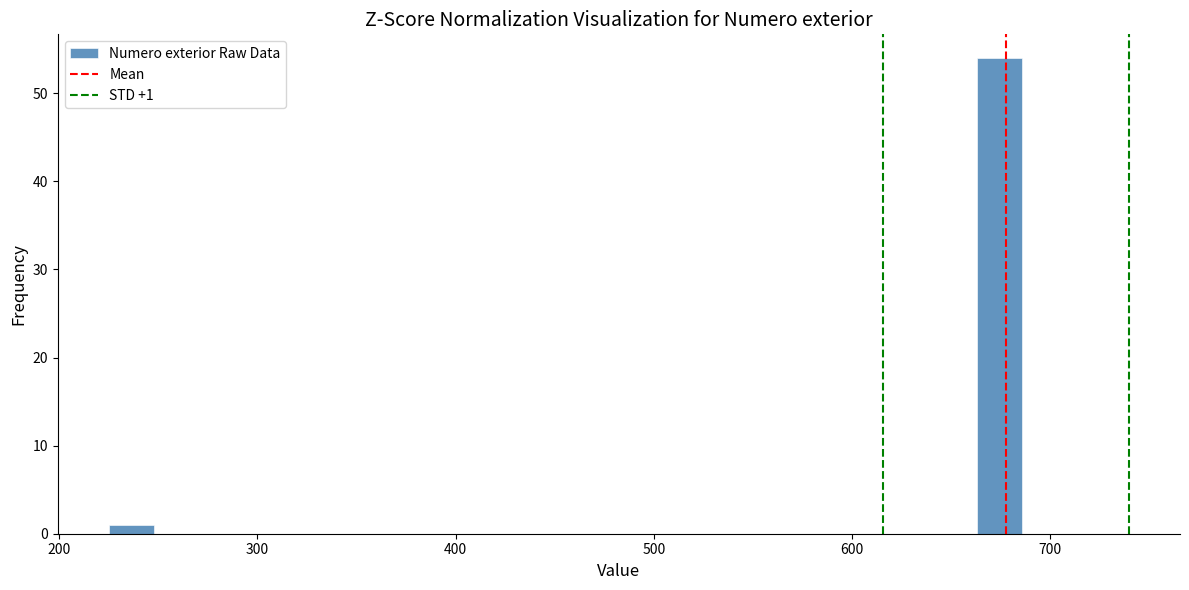

Read against the x-axis, roughly where is the centre of the tallest bar?

670